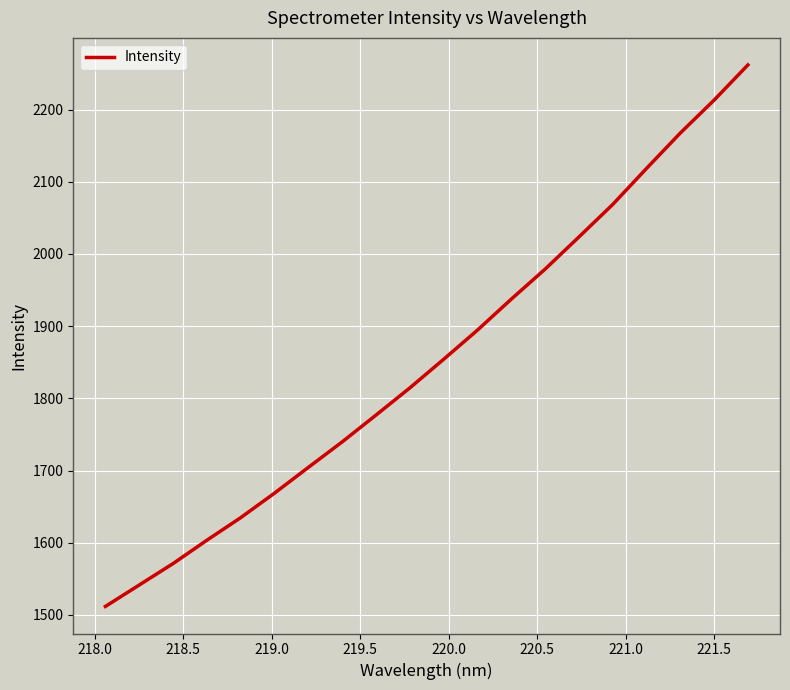

True or false: there are more than 1 points higher than both neighbors.

False